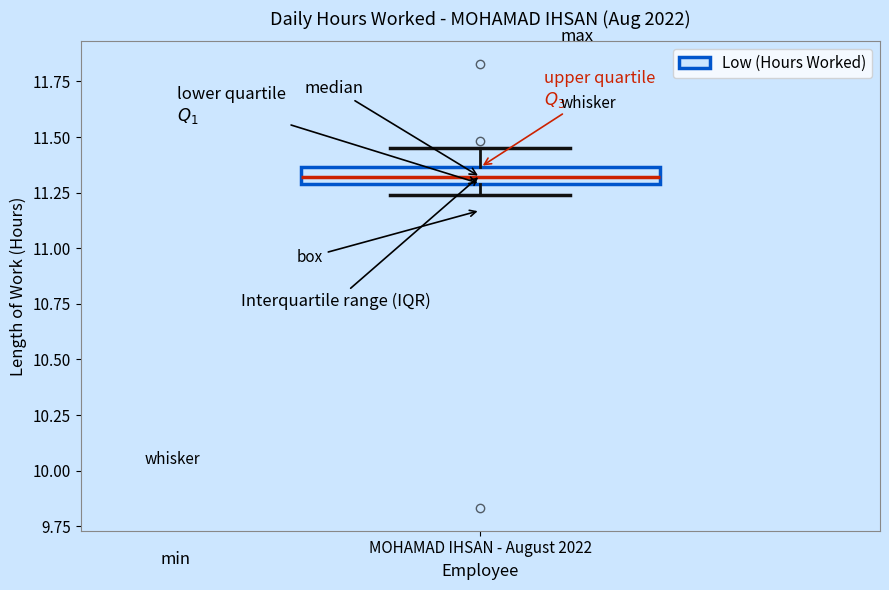

Where is the upper edge of the box for MOHAMAD IHSAN - August 2022 on the y-axis? The values are not printed on the chart, so give them approximately, as read against the axis.

11.35